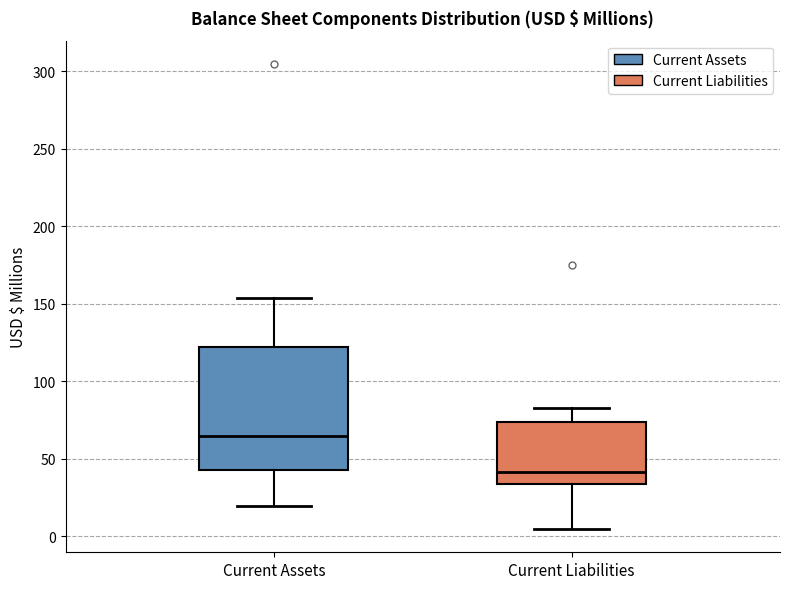

Where does the upper whisker of the box for Current Assets end on the y-axis? The values are not printed on the chart, so give them approximately, as read against the axis.

155